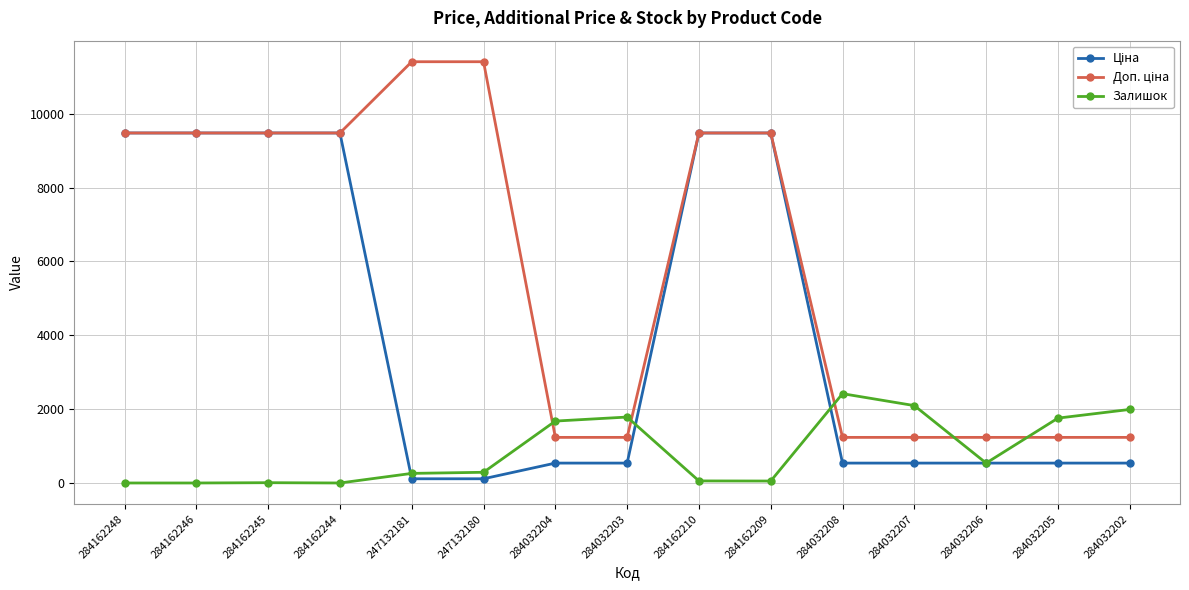

How many series are shown in this chart?

3